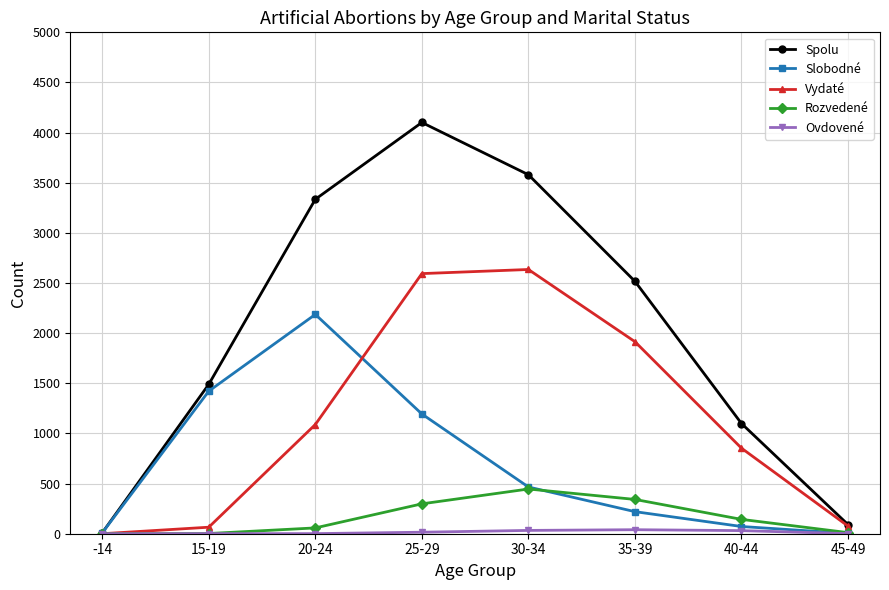

Does the chart display data point markers on the line(s)?

Yes